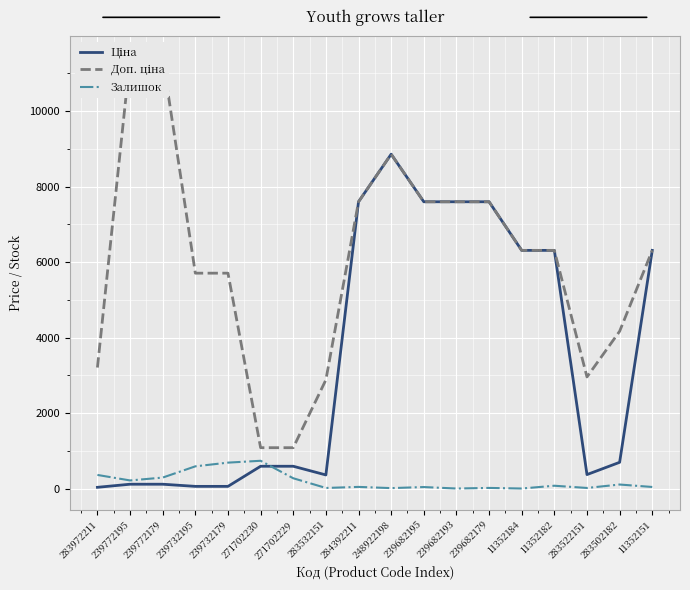

What is the value of the Залишок point at the 3rd from the left?

290.0